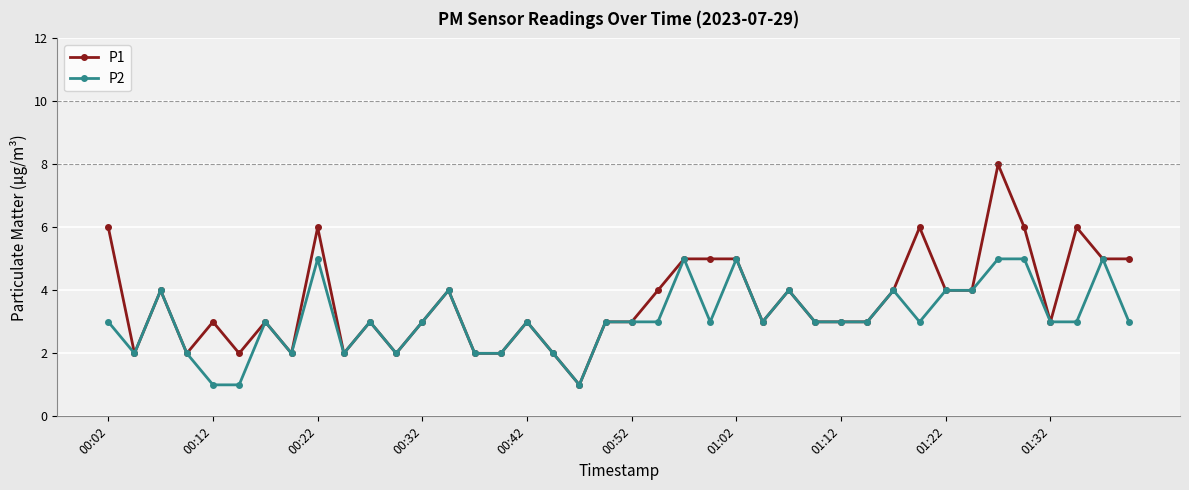

Which series has the largest total across all categories?

P1